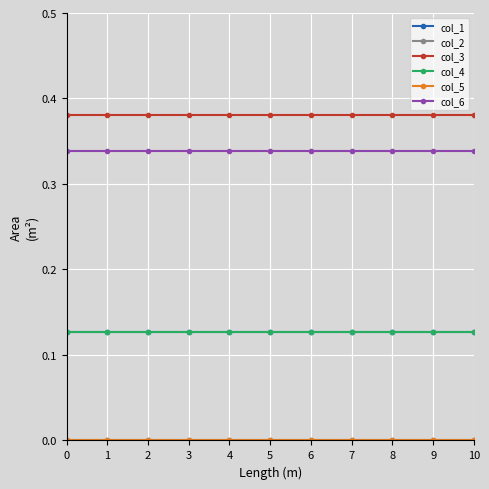

Reading left to right, list all the values displayed in this chart.

col_1: 0.1	0.1	0.1	0.1	0.1	0.1	0.1	0.1	0.1	0.1	0.1
col_2: 0.0	0.0	0.0	0.0	0.0	0.0	0.0	0.0	0.0	0.0	0.0
col_3: 0.4	0.4	0.4	0.4	0.4	0.4	0.4	0.4	0.4	0.4	0.4
col_4: 0.1	0.1	0.1	0.1	0.1	0.1	0.1	0.1	0.1	0.1	0.1
col_5: 0.0	0.0	0.0	0.0	0.0	0.0	0.0	0.0	0.0	0.0	0.0
col_6: 0.3	0.3	0.3	0.3	0.3	0.3	0.3	0.3	0.3	0.3	0.3